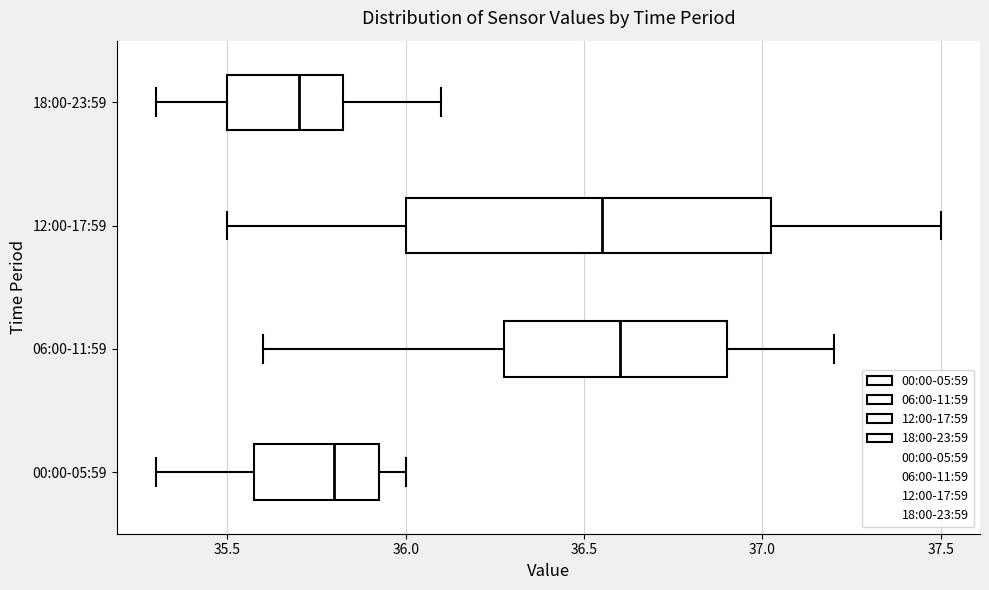

Where does the right whisker of the box for 00:00-05:59 end on the x-axis? The values are not printed on the chart, so give them approximately, as read against the axis.

36.00